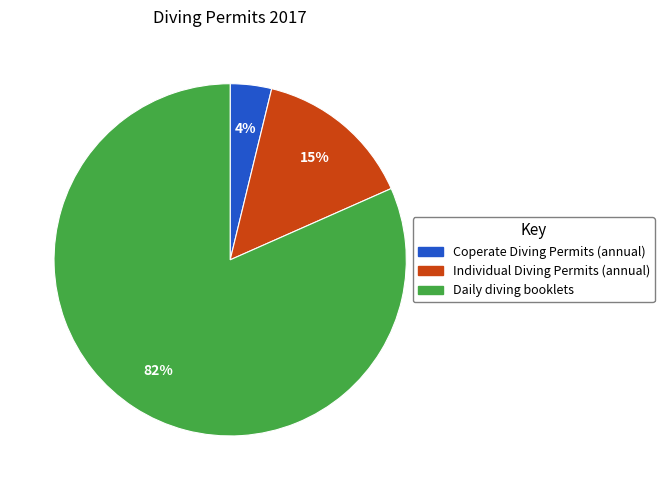

Rank the categories by value from lowest to highest.

Coperate Diving Permits (annual), Individual Diving Permits (annual), Daily diving booklets